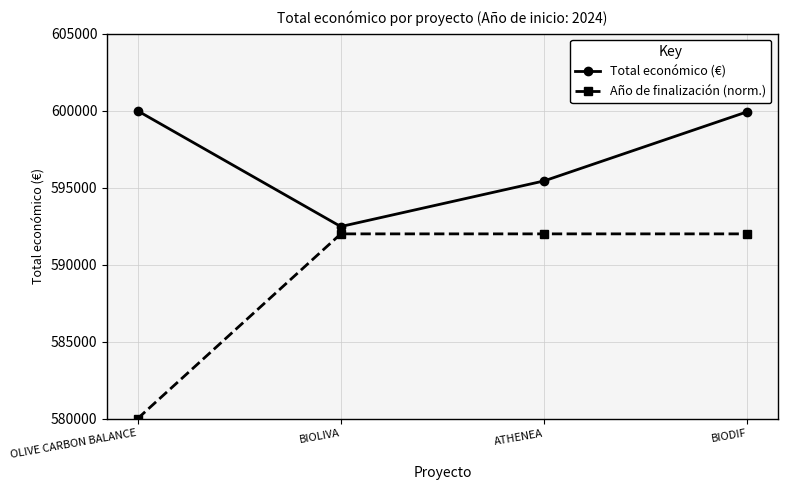

Which series has the widest spread of values?

Año de finalización (norm.)